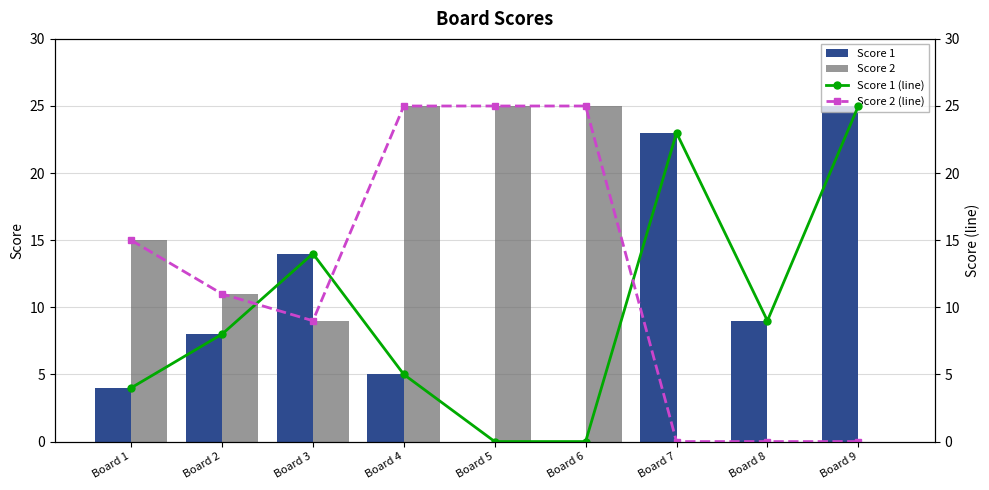

Reading left to right, extract all data points from this chart.

Score 1: 4	8	14	5	0	0	23	9	25
Score 2: 15	11	9	25	25	25	0	0	0
Score 1 (line): 4	8	14	5	0	0	23	9	25
Score 2 (line): 15	11	9	25	25	25	0	0	0